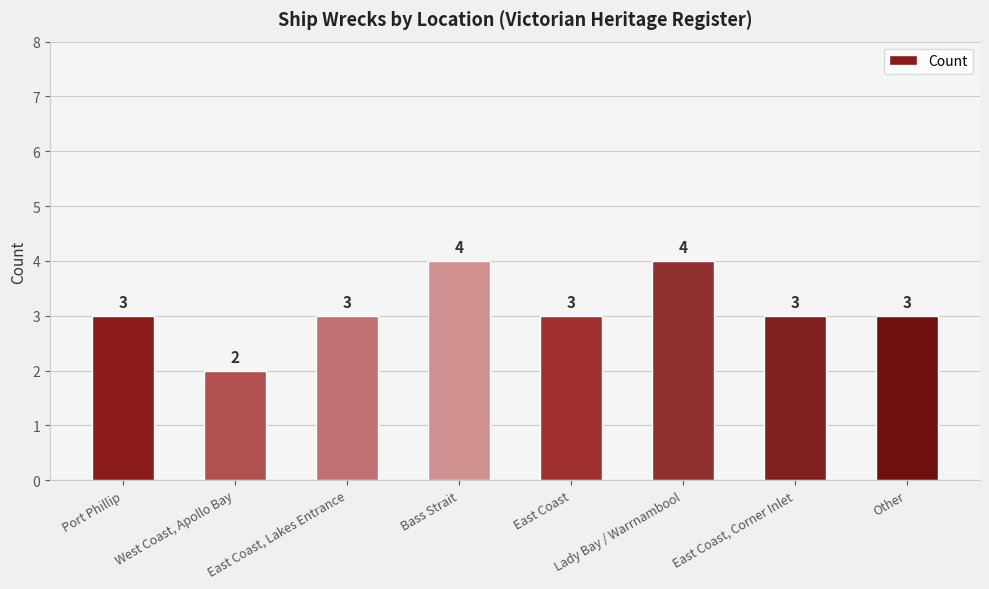

What value does the data have at East Coast, Lakes Entrance?

3